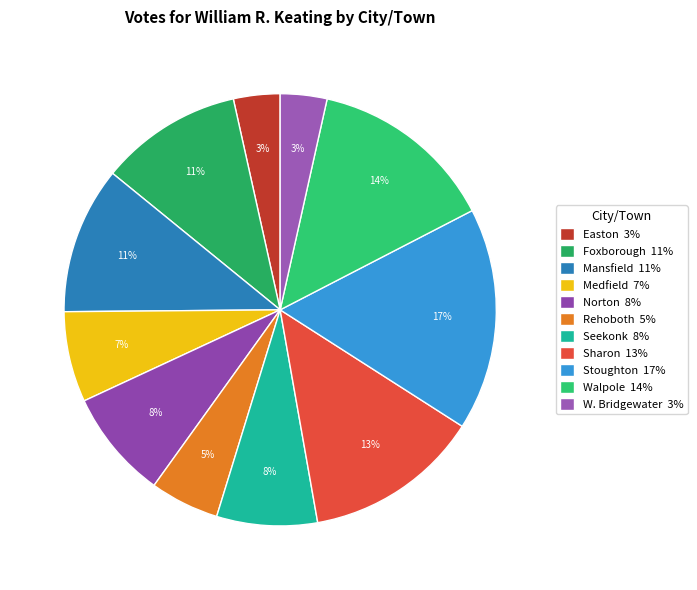

How many slices are in this pie chart?

11